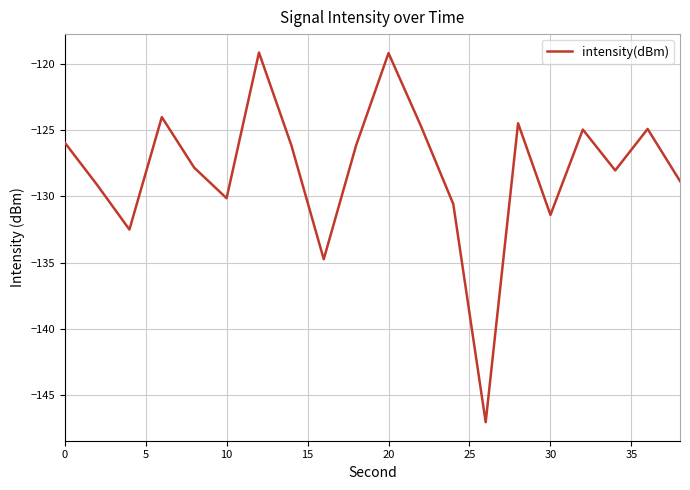

What is the smallest value displayed?

-147.1